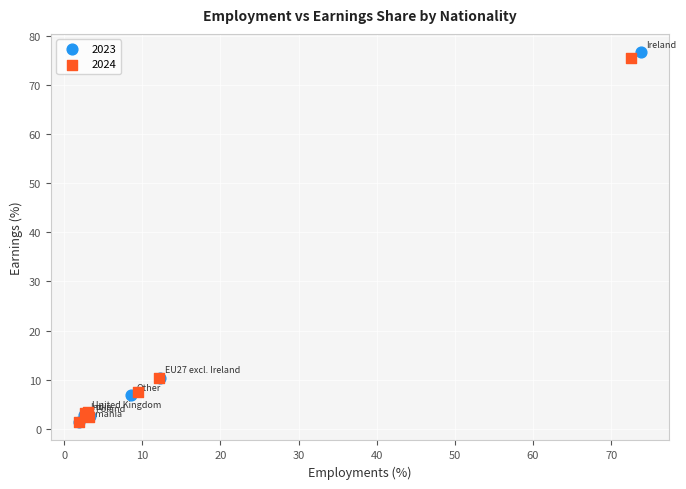

Which series has the widest spread of Y values?

2023